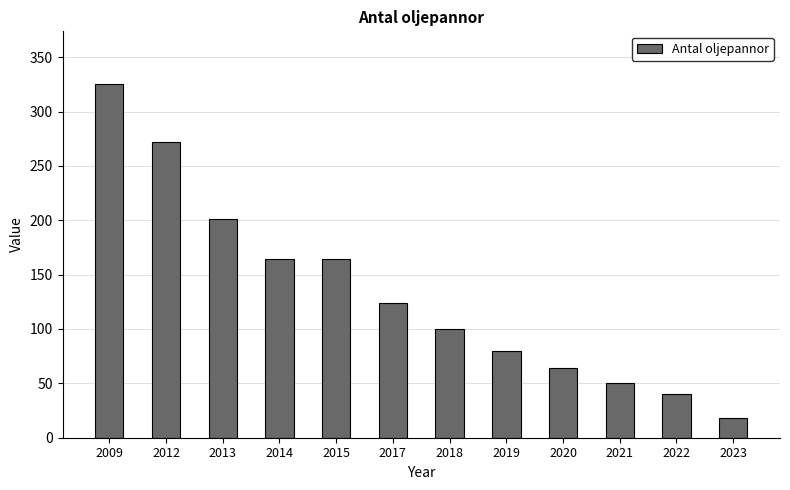

What is the ratio of the value at 2013 to the value at 2018?

2.0